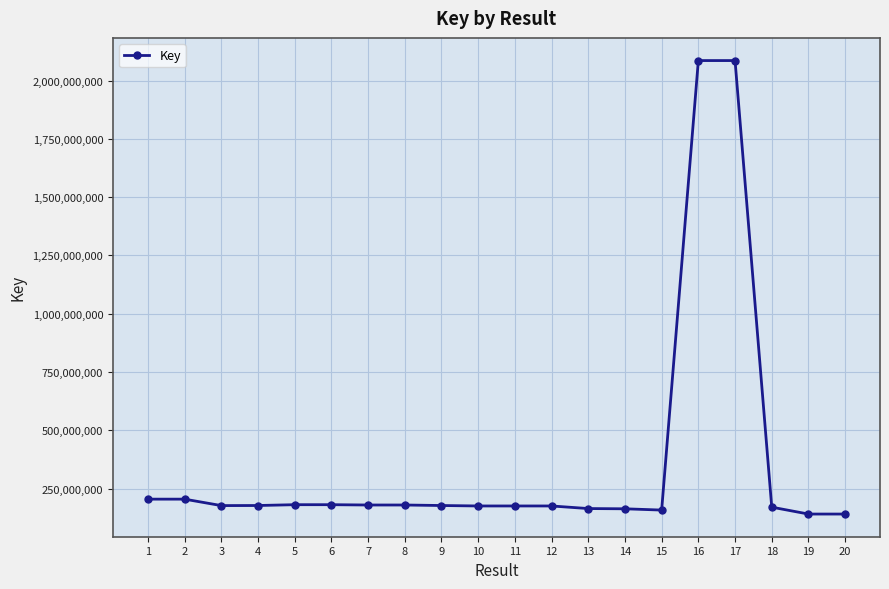

What is the difference between the maximum and second lowest values?

1944816223